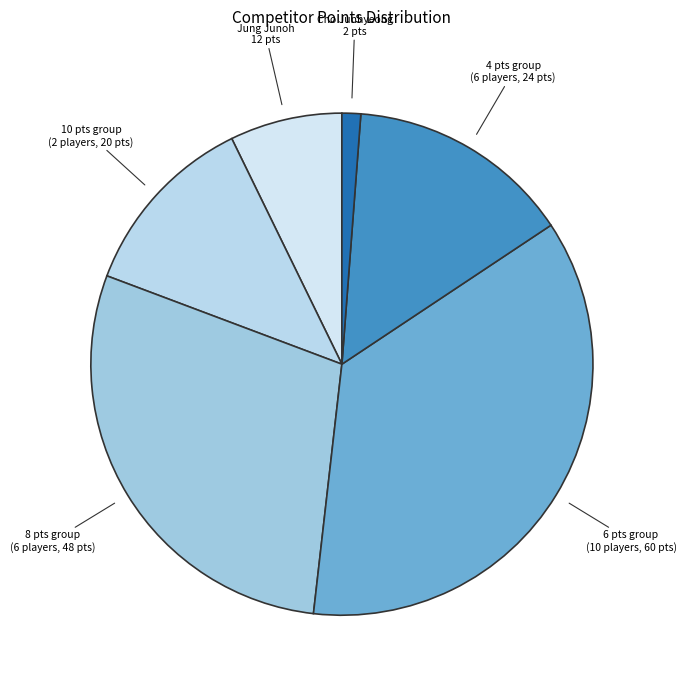

Is the sum of Cho Junhyeong 2 pts and 4 pts group (6 players, 24 pts) greater than half?

No